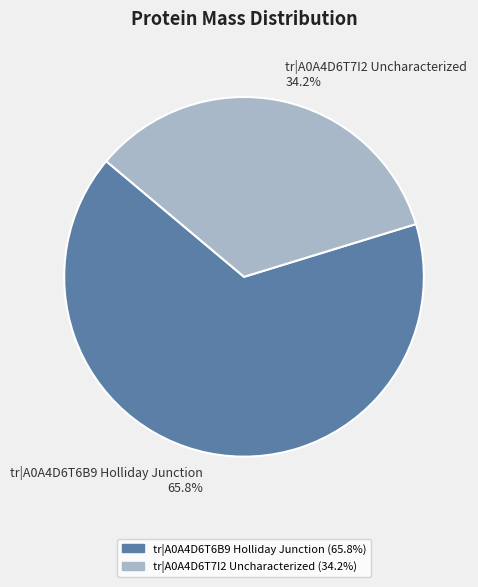

Which slice is the largest?

tr|A0A4D6T6B9 Holliday Junction